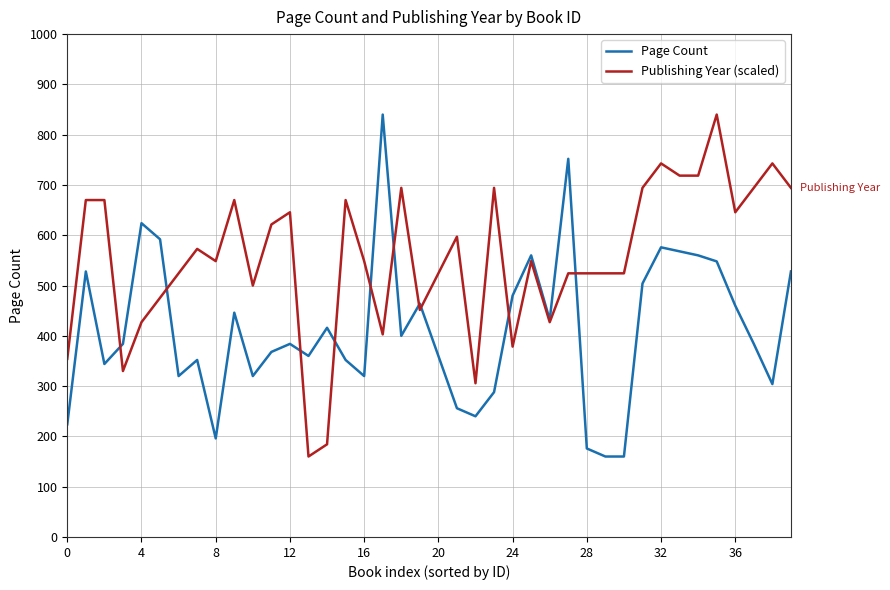

What is the minimum value shown in the chart?

160.0